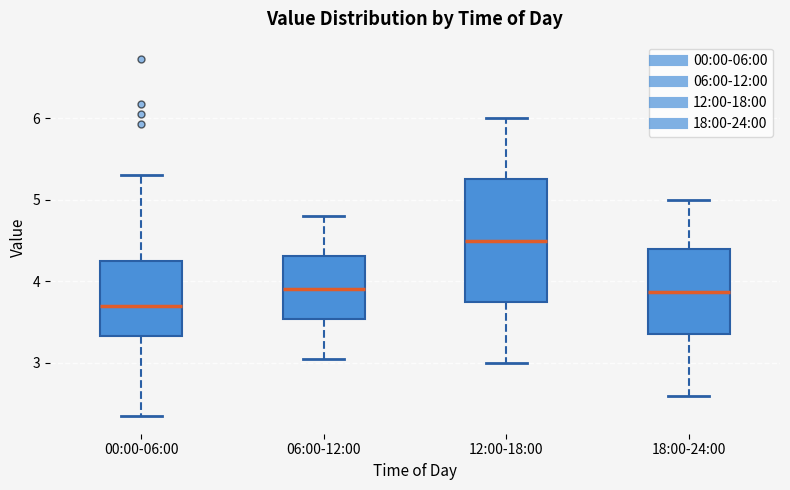

Which box's median line is the highest?

12:00-18:00